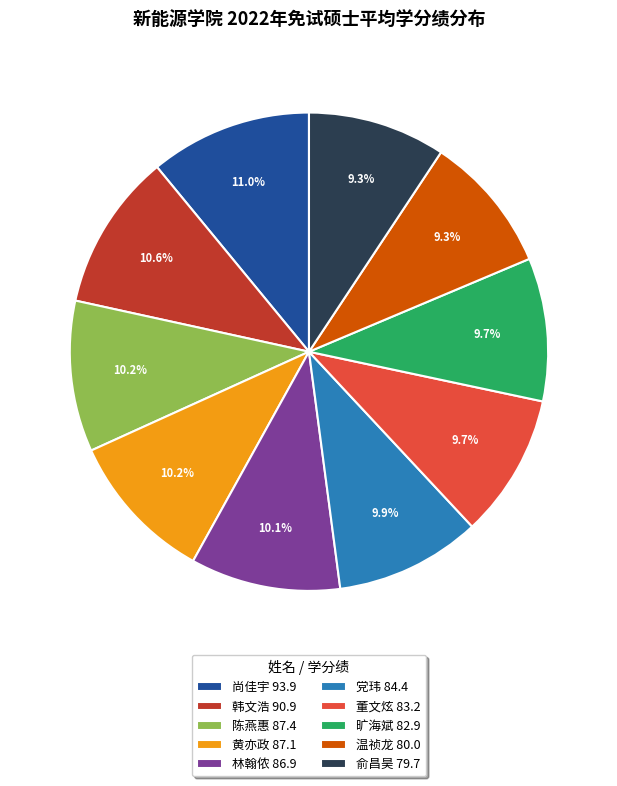

To the nearest percent, what is the average slice percentage?

10%